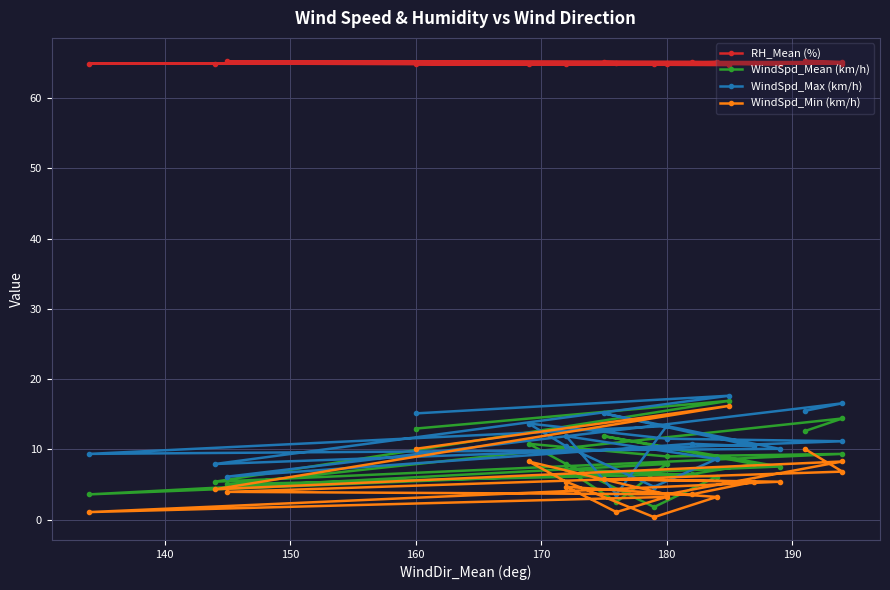

How many distinct data groups are displayed?

4